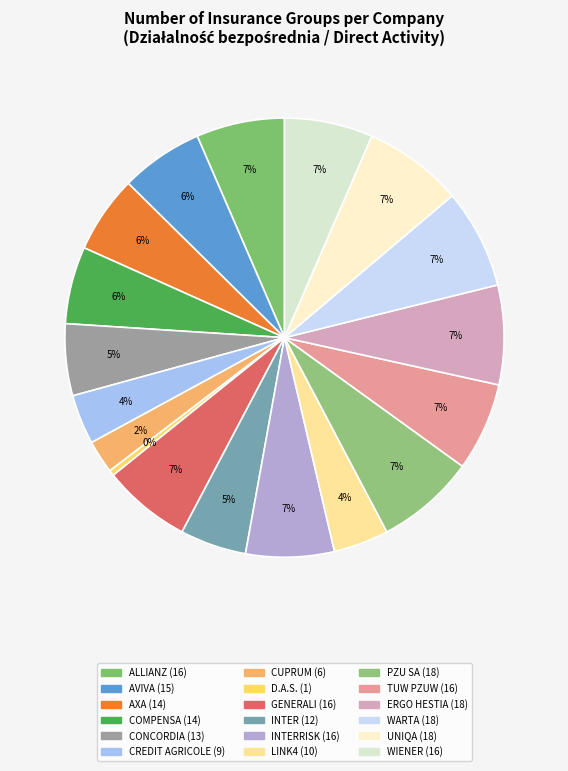

How many slices are in this pie chart?

18